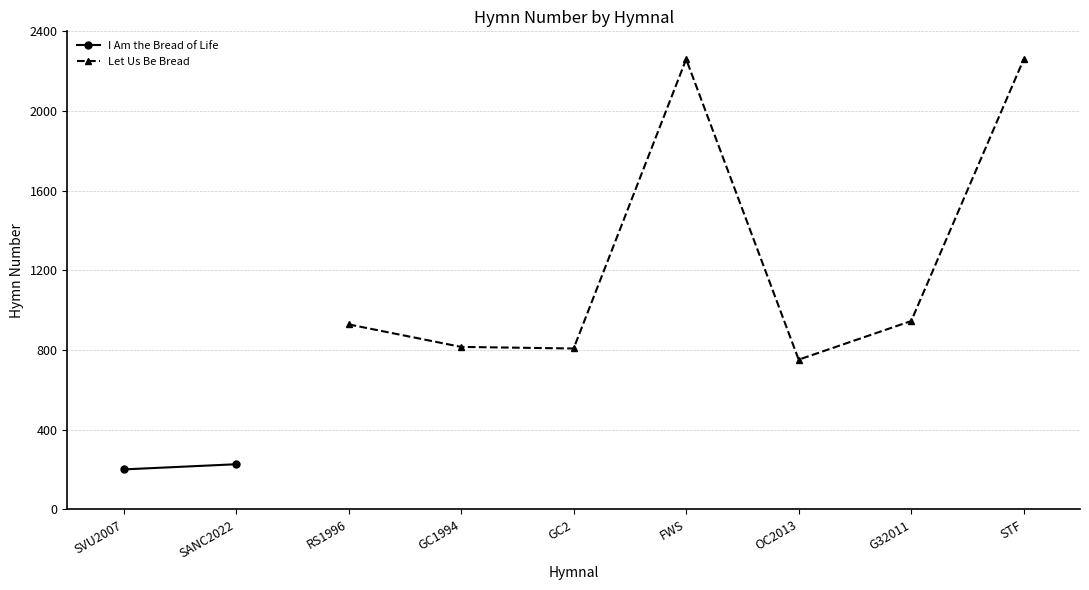

Reading right to left, extract all data points from this chart.

2260	946	752	2260	808	816	929	227	201